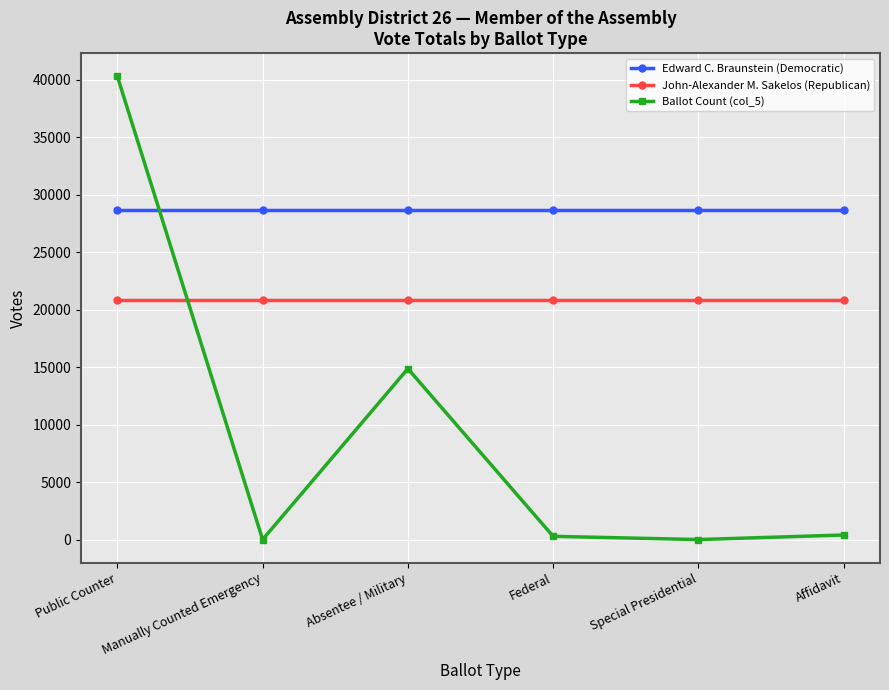

What is the difference between the second highest and second lowest values in the Ballot Count (col_5) series?

14861